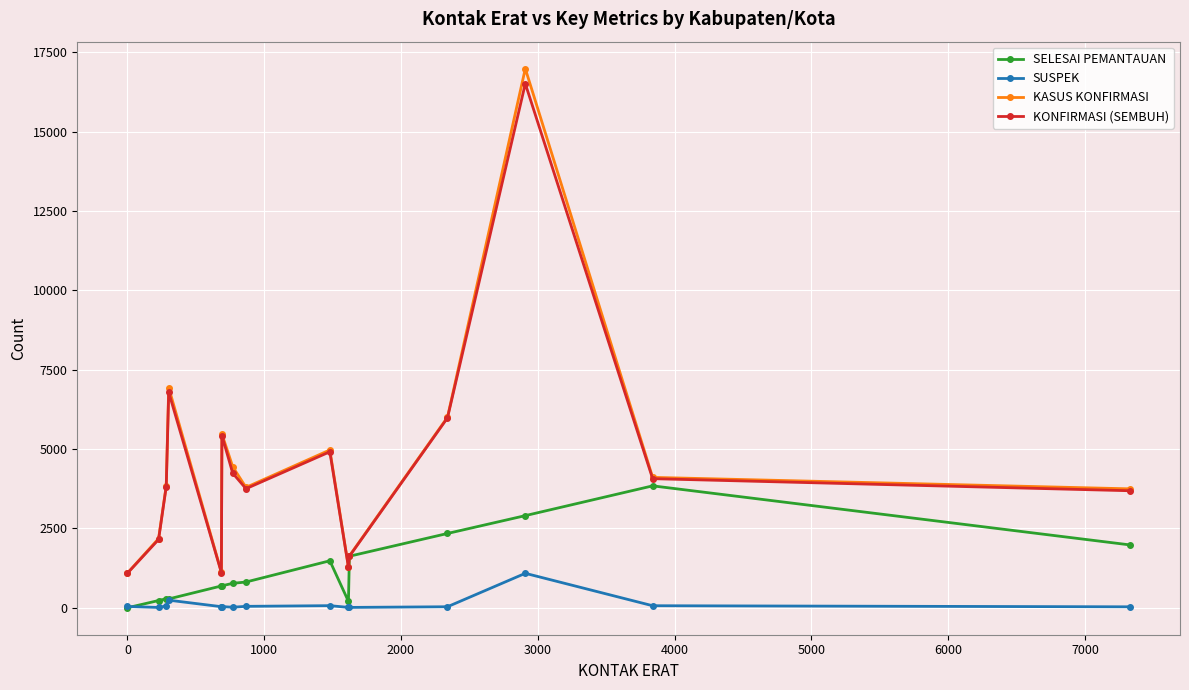

What is the maximum value for KONFIRMASI (SEMBUH)?

16509